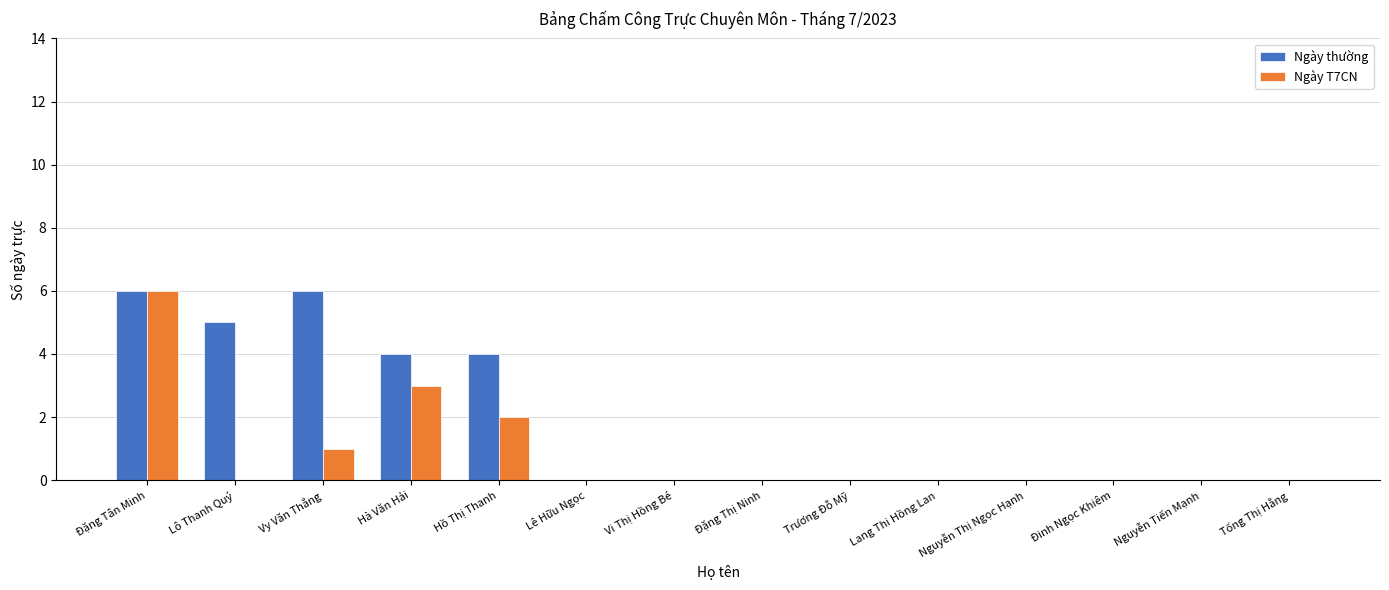

At which category is the sum across all series the highest?

Đặng Tân Minh